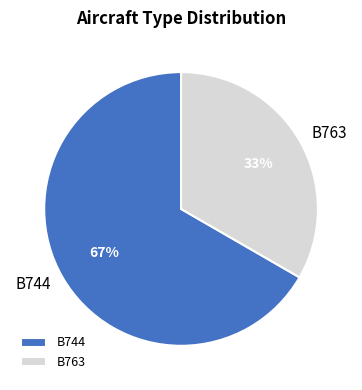

Which slice is the smallest?

B763